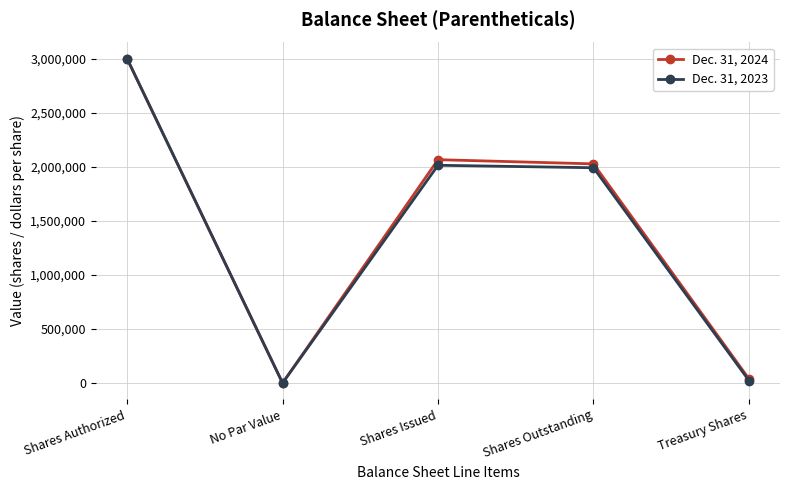

What is the total value across all series at Shares Authorized?

6000000